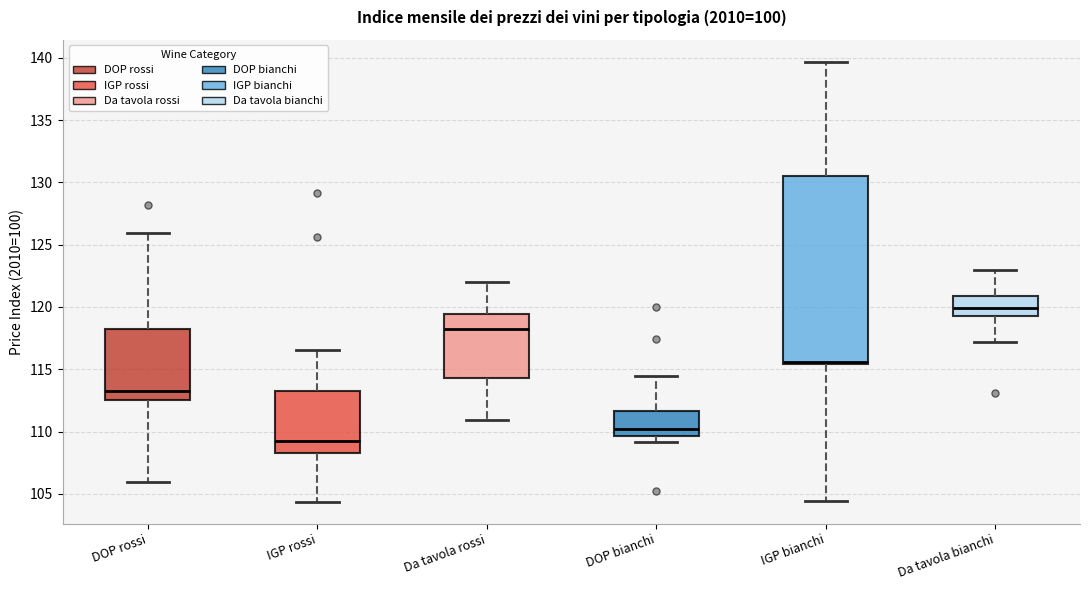

Comparing the boxes themselves (not the whiskers), which one is the tallest?

IGP bianchi